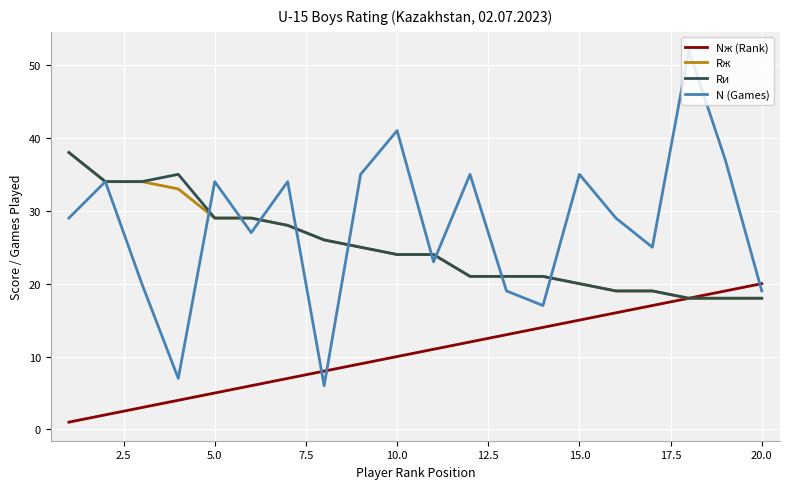

What is the average value of the Rж series?

25